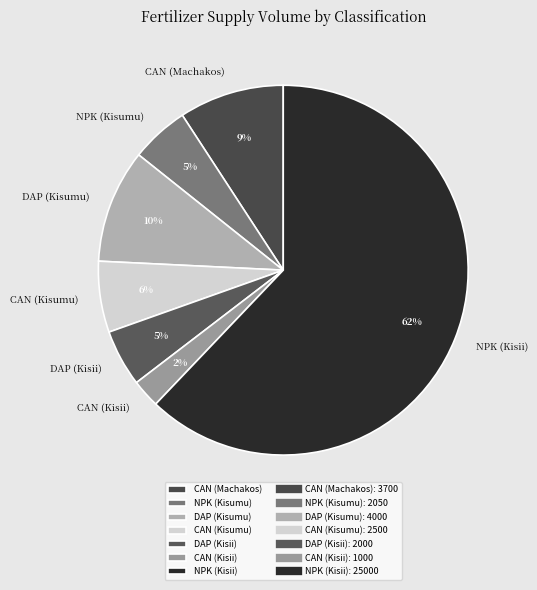

To the nearest percent, what is the combined percentage of NPK (Kisumu) and DAP (Kisumu)?

15%